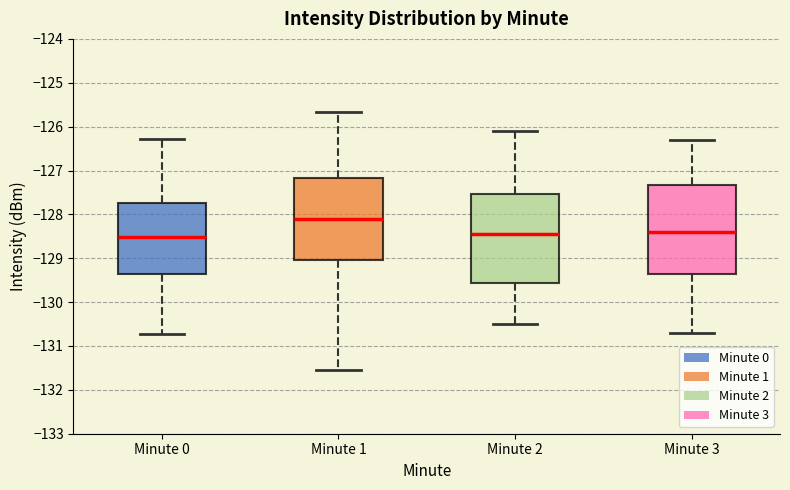

Where does the upper whisker of the box for Minute 2 end on the y-axis? The values are not printed on the chart, so give them approximately, as read against the axis.

-126.1